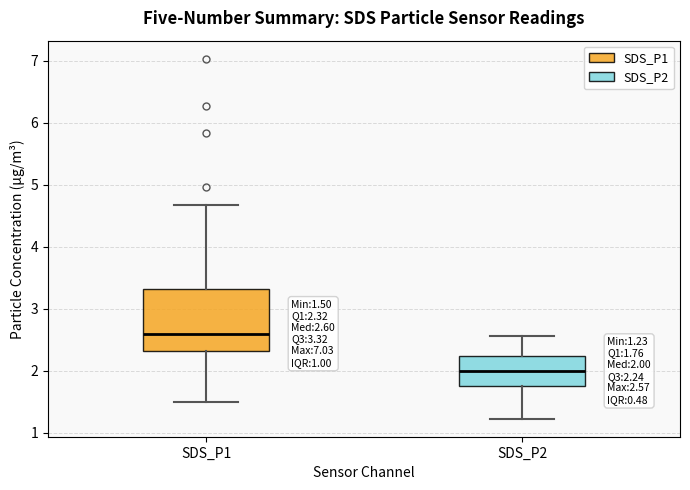

Which box's median line is the lowest?

SDS_P2